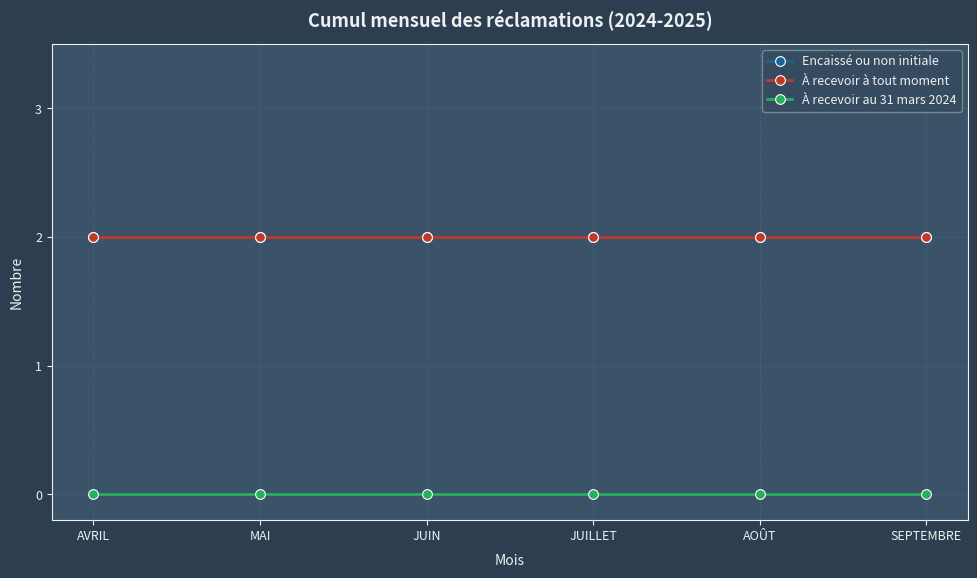

What is the label of the 1st point from the left?

AVRIL